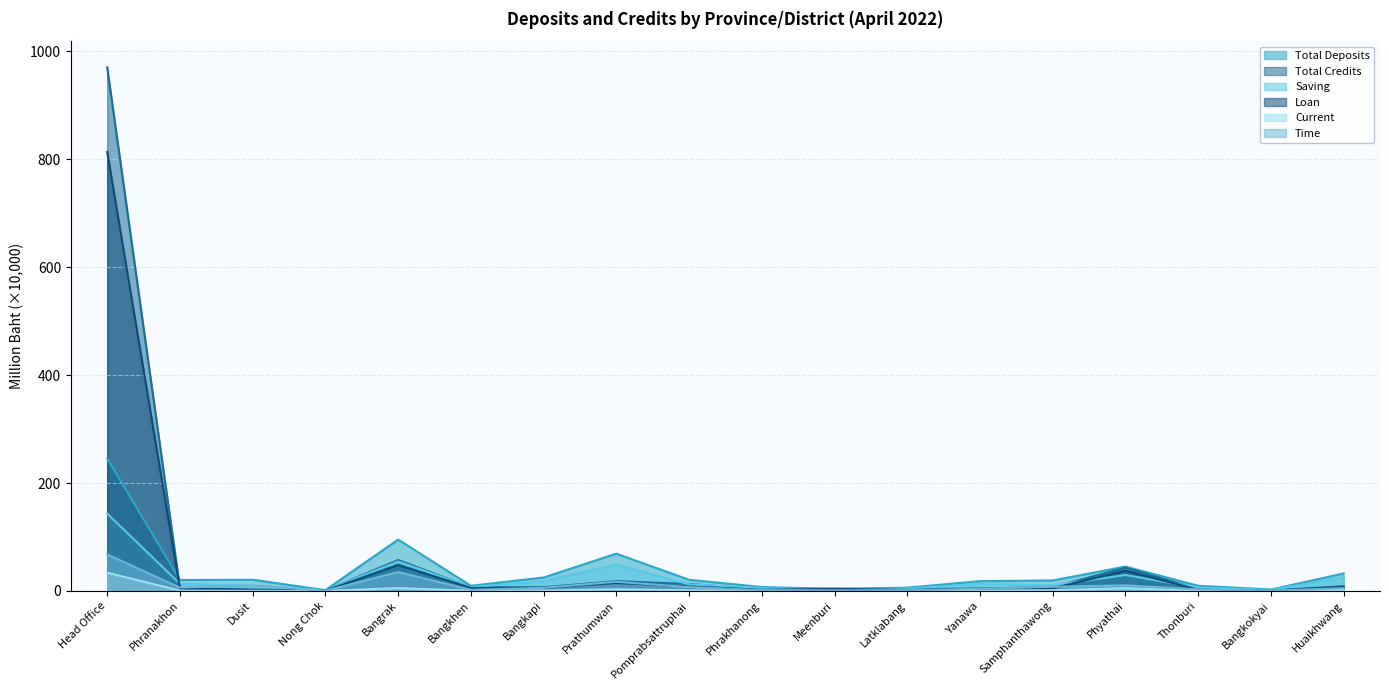

How many values in the Total Credits series exceed 6?

9